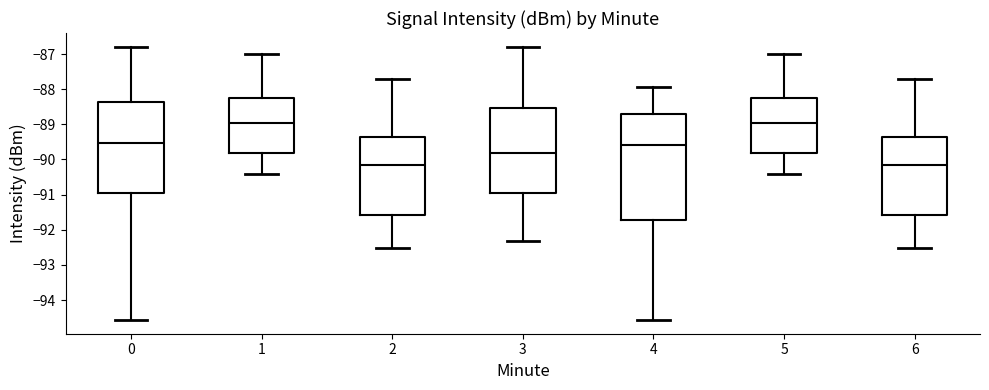

Where does the median line of the box at x = 5 sit on the y-axis? The values are not printed on the chart, so give them approximately, as read against the axis.

-89.0